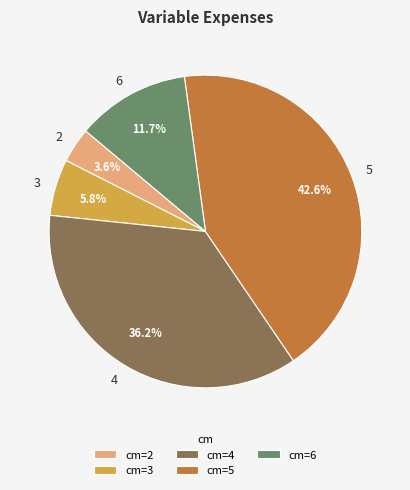

What percentage is the 3 slice, to the nearest percent?

6%